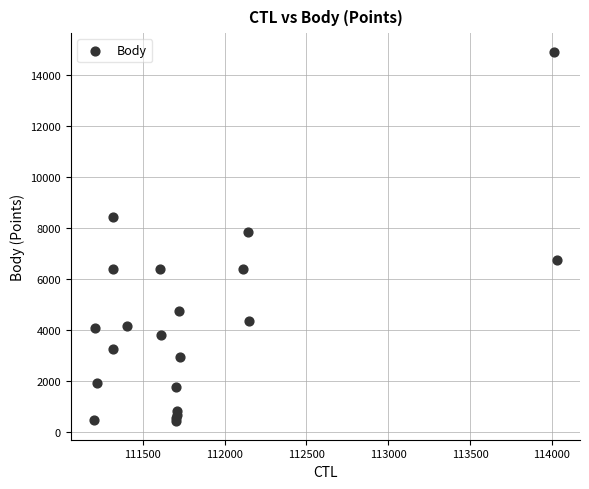

What Y value in the scatter plot is closest to 7660?

7831